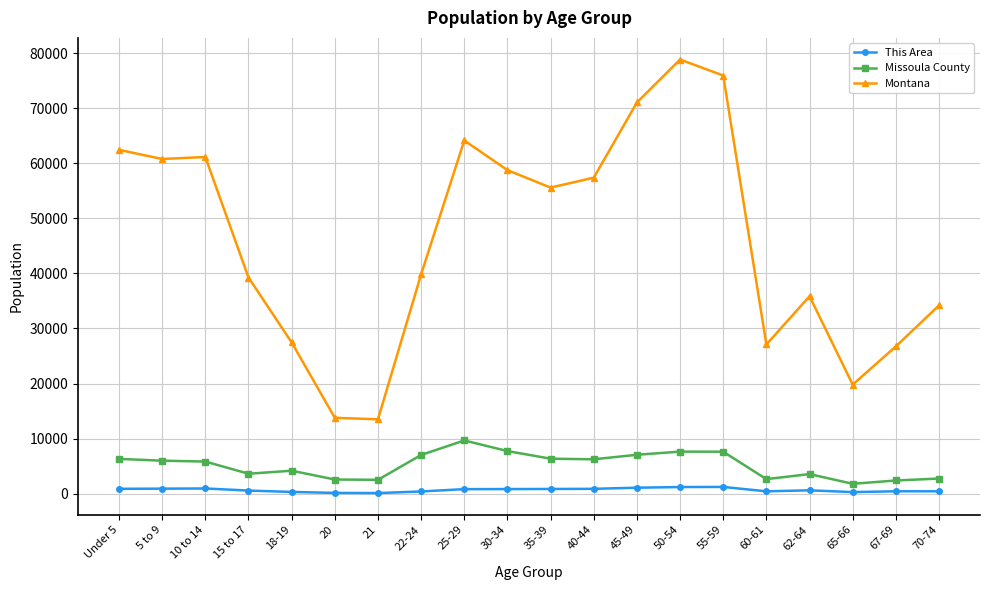

True or false: Missoula County has a value of 9959 at Under 5.

False